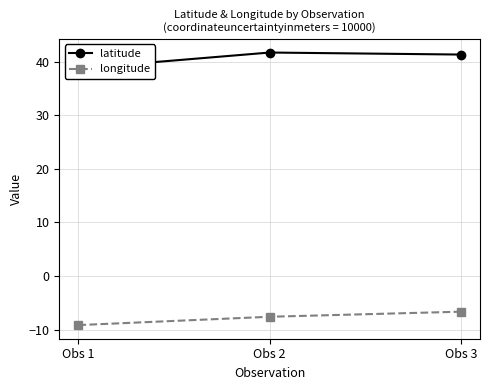

What is the difference between the longitude values at Obs 1 and Obs 2?

1.6